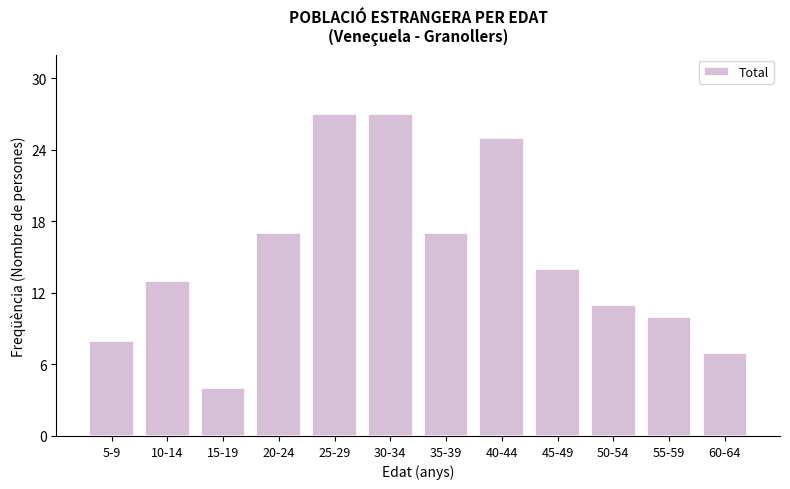

Reading left to right, what are all the values shown in this chart?

5-9=8	10-14=13	15-19=4	20-24=17	25-29=27	30-34=27	35-39=17	40-44=25	45-49=14	50-54=11	55-59=10	60-64=7